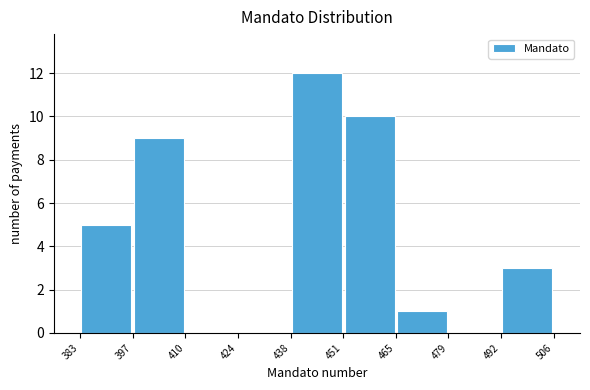

Over which range of the x-axis is the bar tallest?

438 to 451